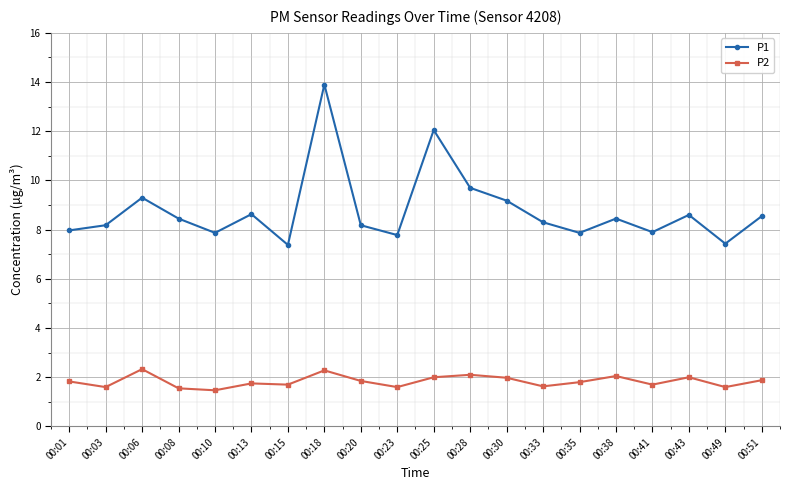

What is the value of the P1 point at the 7th from the left?

7.4